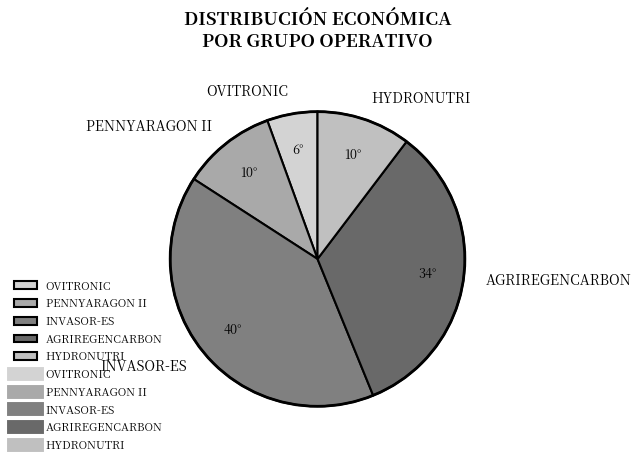

Which has a higher value, PENNYARAGON II or INVASOR-ES?

INVASOR-ES